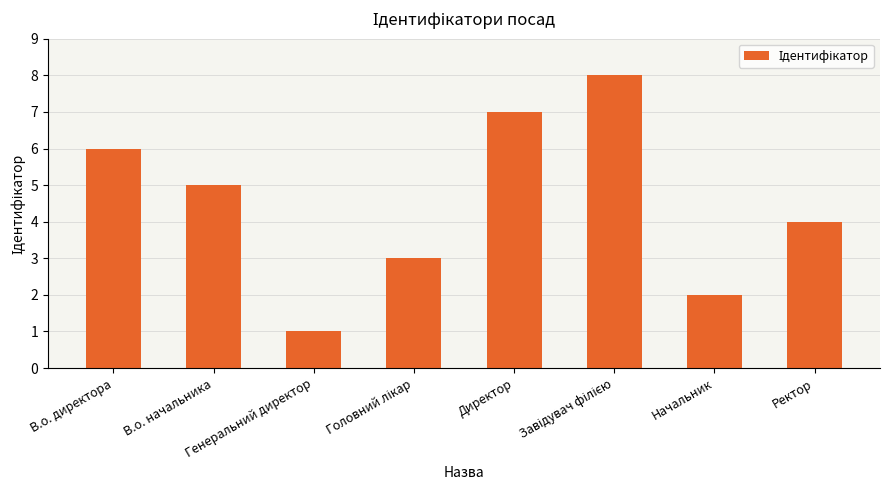

What is the value of the 6th bar from the left?

8